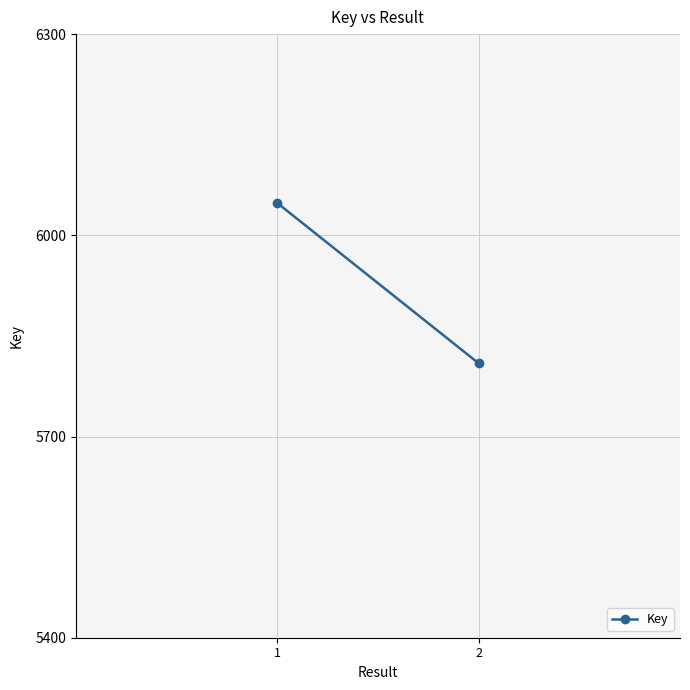

List the labels in order of value, largest first.

1, 2